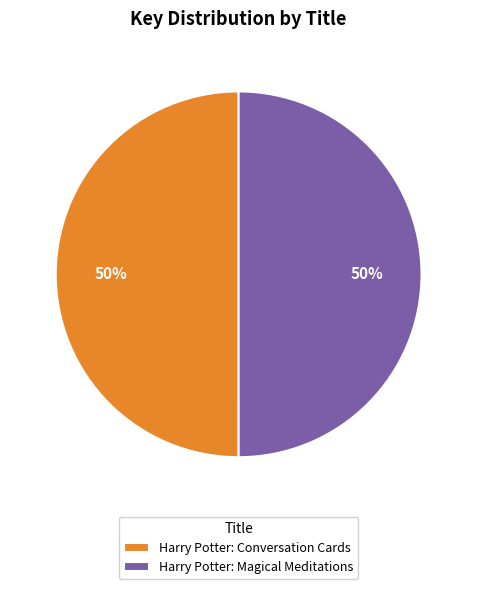

Is it true that Harry Potter: Conversation Cards is 43% of the pie?

False